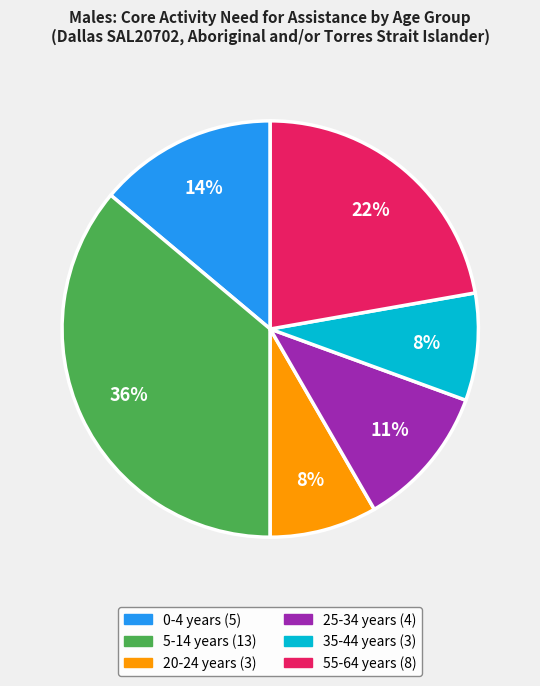

To the nearest percent, what is the average slice percentage?

17%